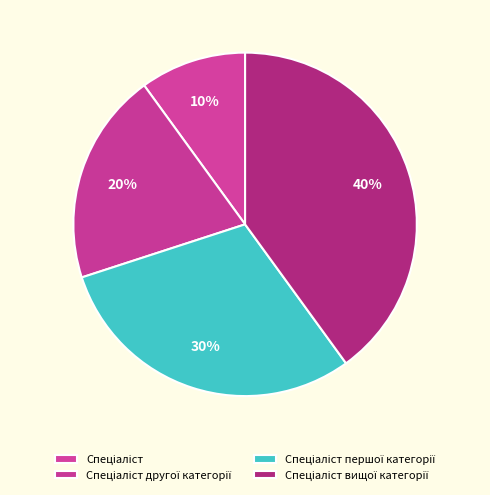

What is the ratio of the value at Спеціаліст другої категорії to the value at Спеціаліст першої категорії?

0.7